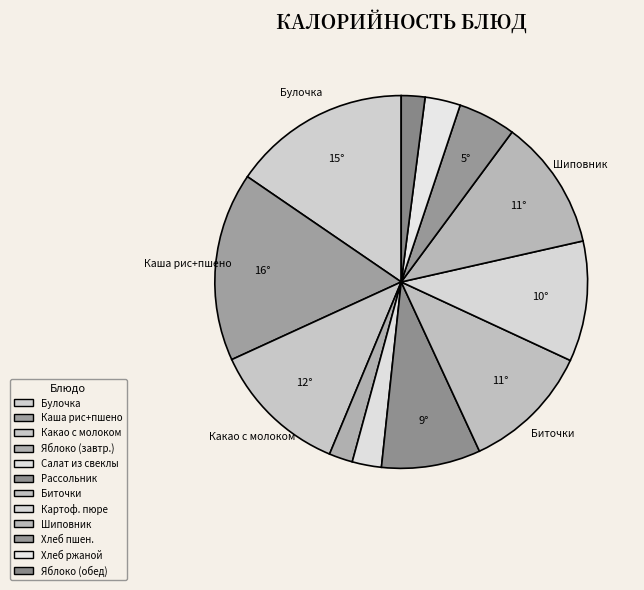

To the nearest percent, what portion does Хлеб ржаной represent?

3%